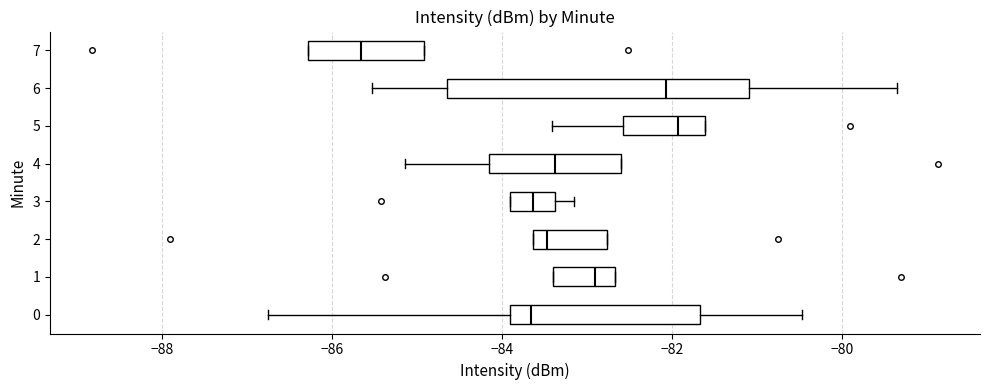

Reading bottom to top, read every box against the x-axis: the position of its median line, the range the box covers, and the ends of its whiskers. The values are not printed on the chart, so give them approximately, as read against the axis.

0: median -83.6, box -84.0 to -81.6, whiskers -86.8 to -80.4
1: median -83.0, box -83.4 to -82.6, whiskers -83.4 to -82.6
2: median -83.4, box -83.6 to -82.8, whiskers -83.6 to -82.8
3: median -83.6, box -84.0 to -83.4, whiskers -84.0 to -83.2
4: median -83.4, box -84.2 to -82.6, whiskers -85.2 to -82.6
5: median -82.0, box -82.6 to -81.6, whiskers -83.4 to -81.6
6: median -82.0, box -84.6 to -81.0, whiskers -85.6 to -79.4
7: median -85.6, box -86.2 to -85.0, whiskers -86.2 to -85.0